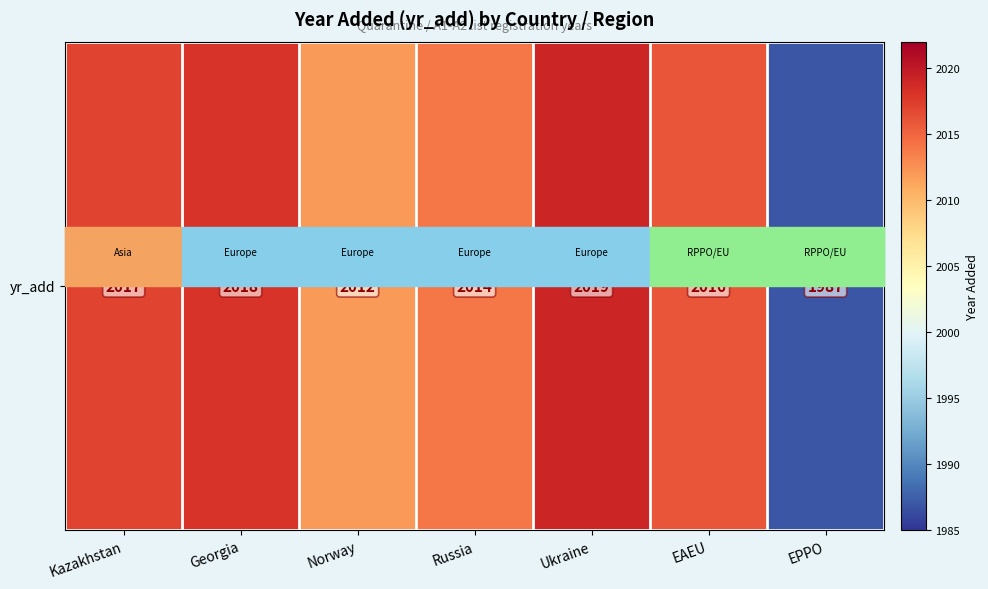

What is the ratio of the value at Kazakhstan to the value at EPPO?

1.0